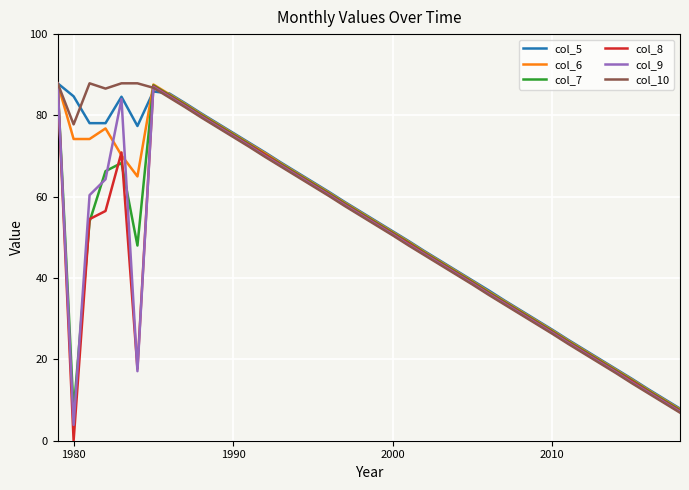

True or false: col_9 has more than 1 points higher than both neighbors.

True